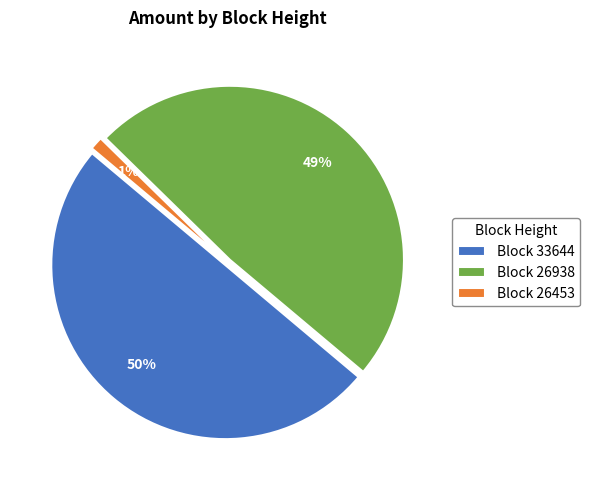

What percentage is the Block 26938 slice, to the nearest percent?

49%